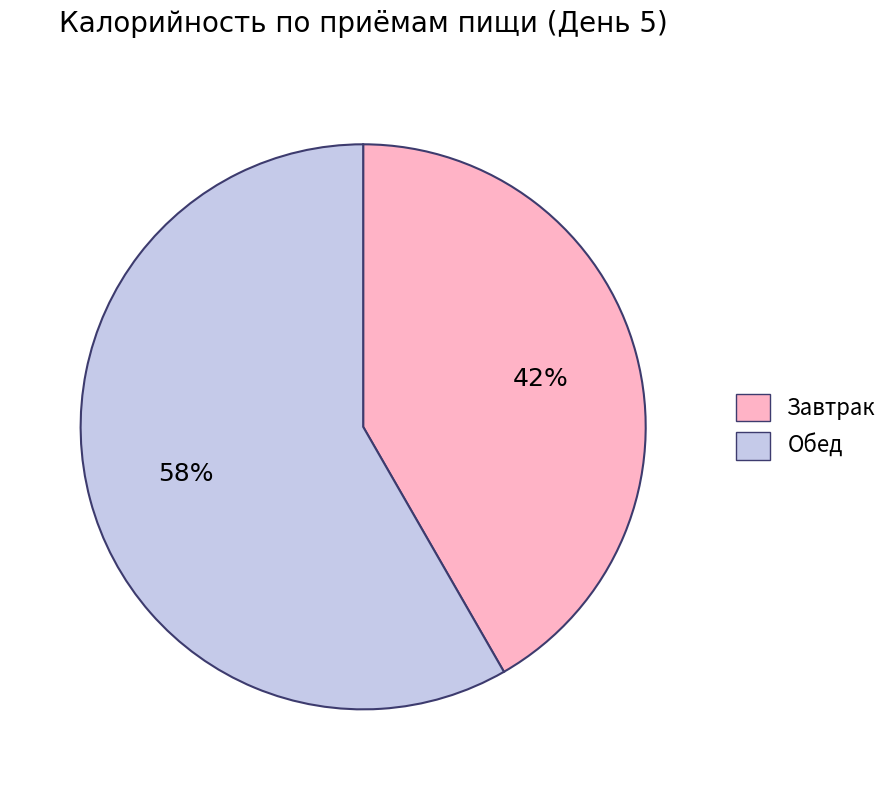

To the nearest percent, what is the average slice percentage?

50%